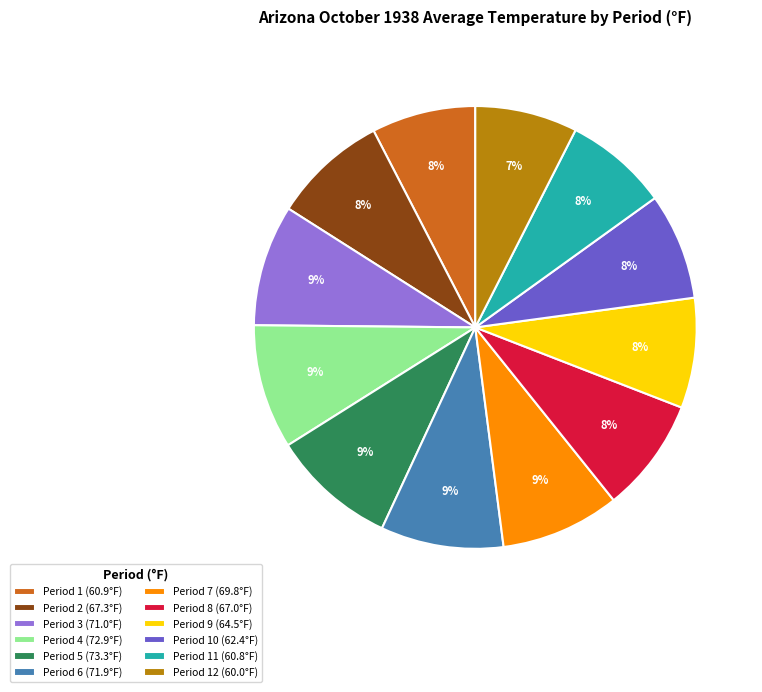

To the nearest percent, what is the average slice percentage?

8%